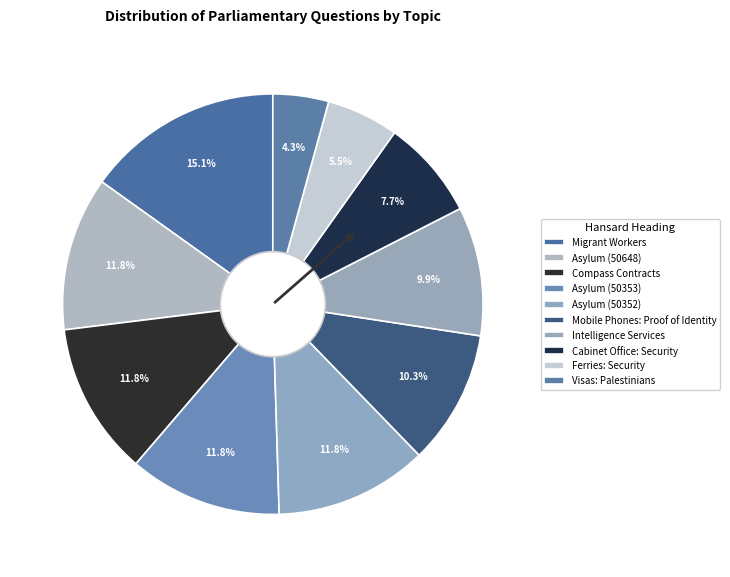

Count the number of slices in the pie.

10